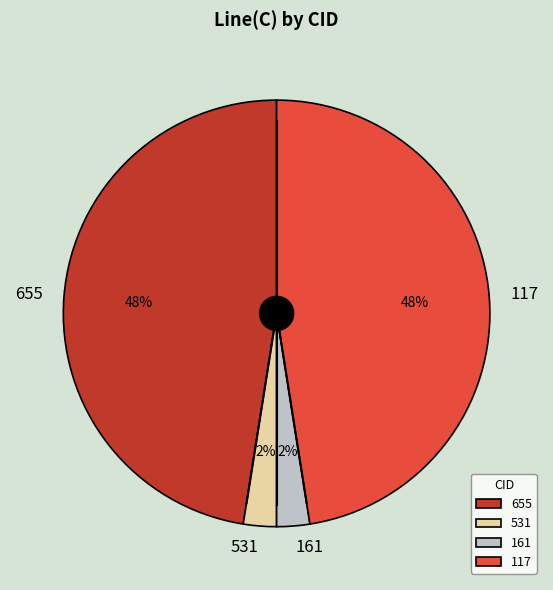

Is 117 the majority of the pie?

No